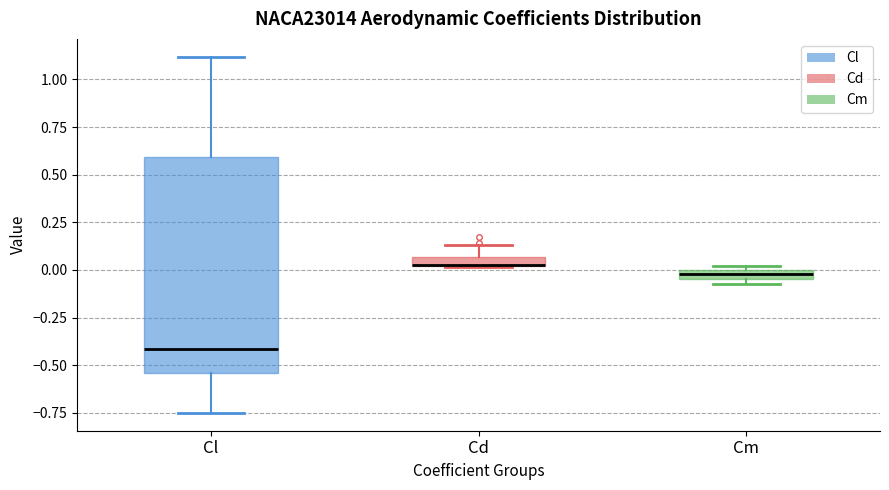

Which box's median line is the lowest?

Cl